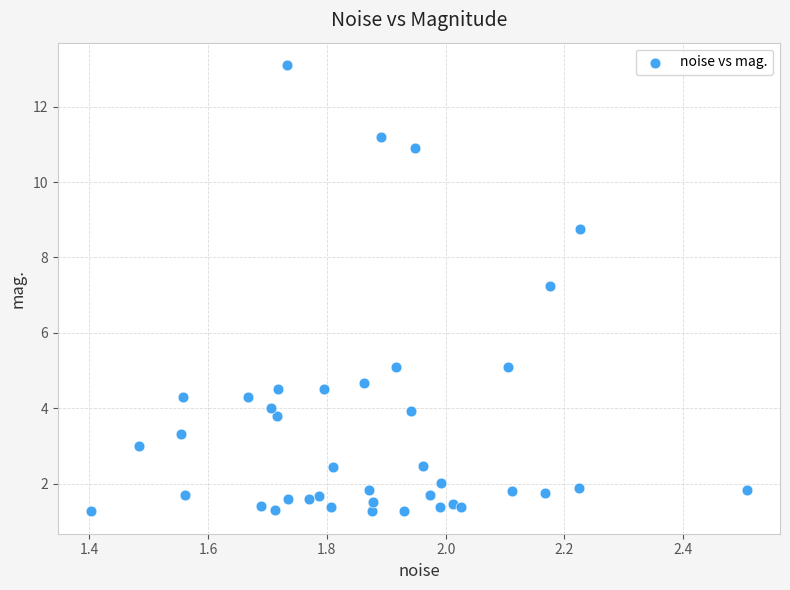

What is the range of X values (max minus min)?

1.1